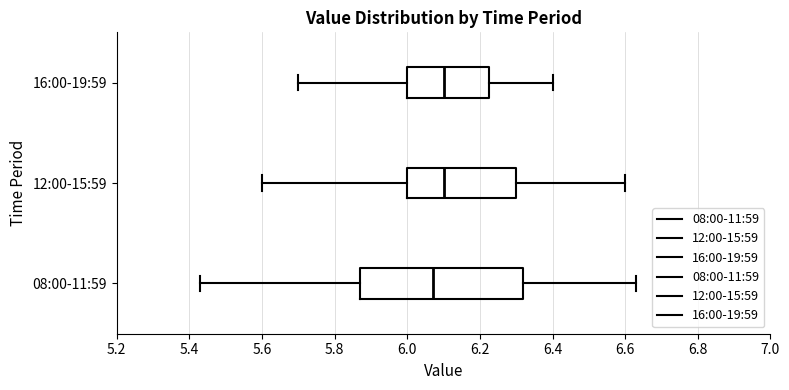

Which box is the widest, from its left edge to its right edge?

08:00-11:59